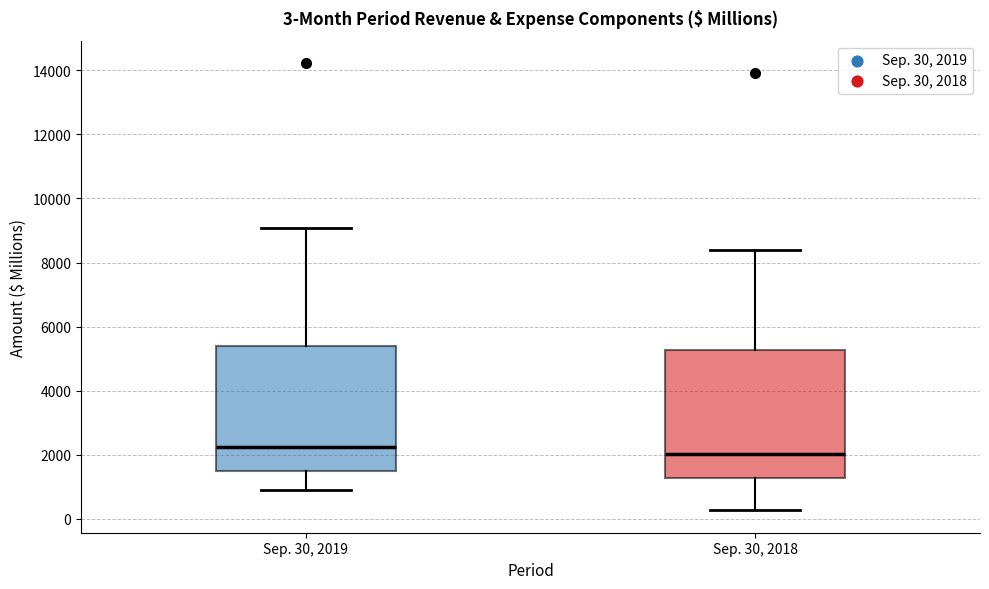

Which box has the highest median line?

Sep. 30, 2019